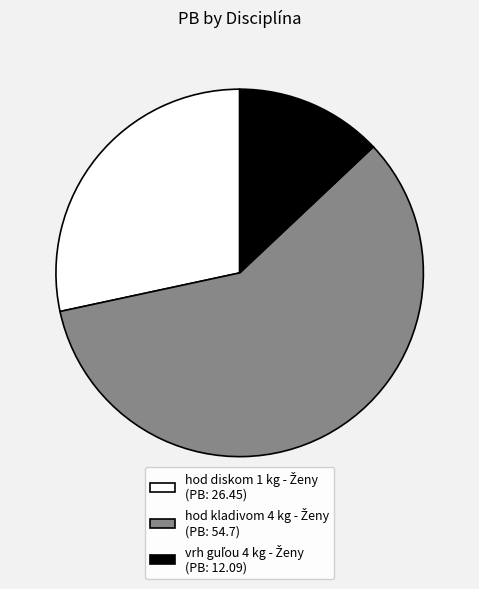

Does any single category account for the majority?

Yes